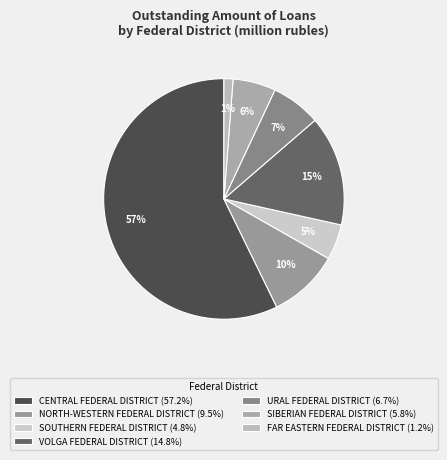

To the nearest percent, what portion does SIBERIAN FEDERAL DISTRICT represent?

6%